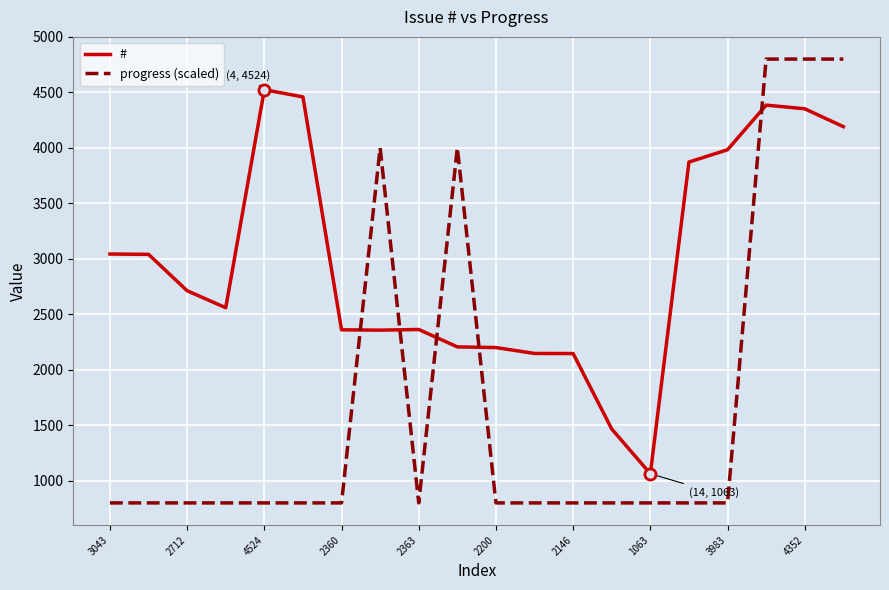

Which series has the largest total across all categories?

#